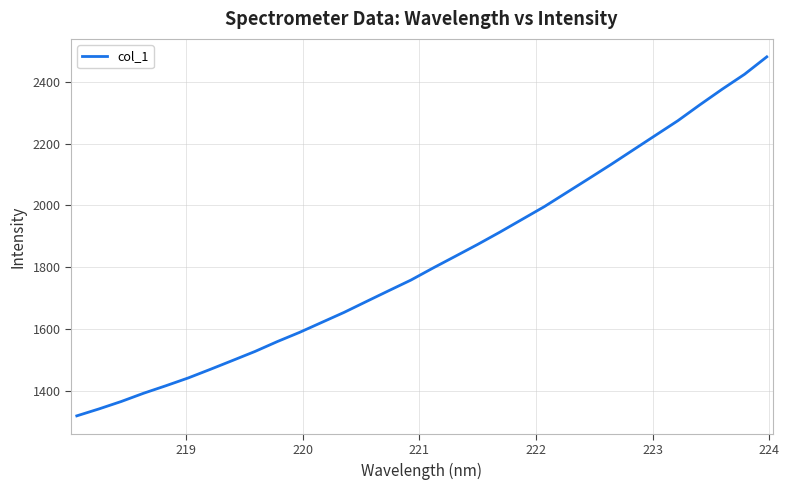

What is the difference between the maximum and minimum values?

1162.3